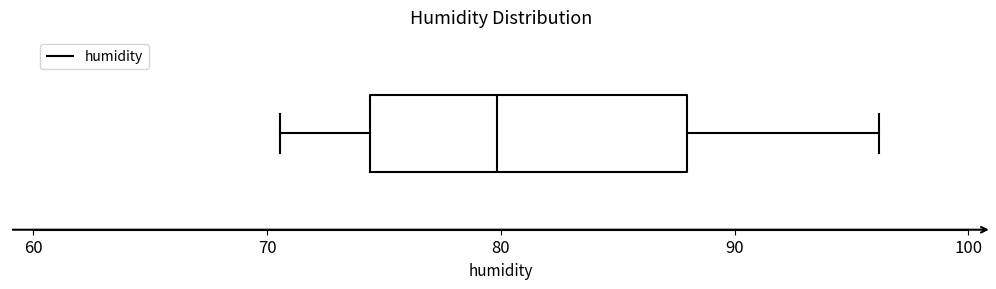

Where is the left edge of the box on the x-axis? The values are not printed on the chart, so give them approximately, as read against the axis.

74